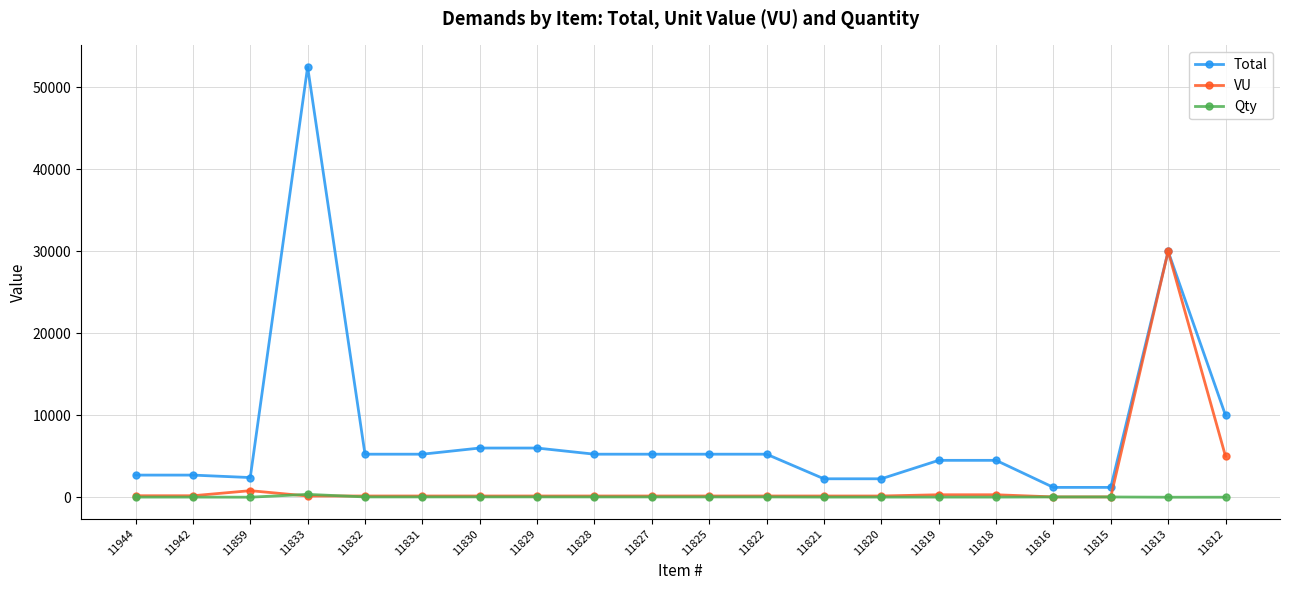

True or false: Total has more than 0 interior local peaks.

True